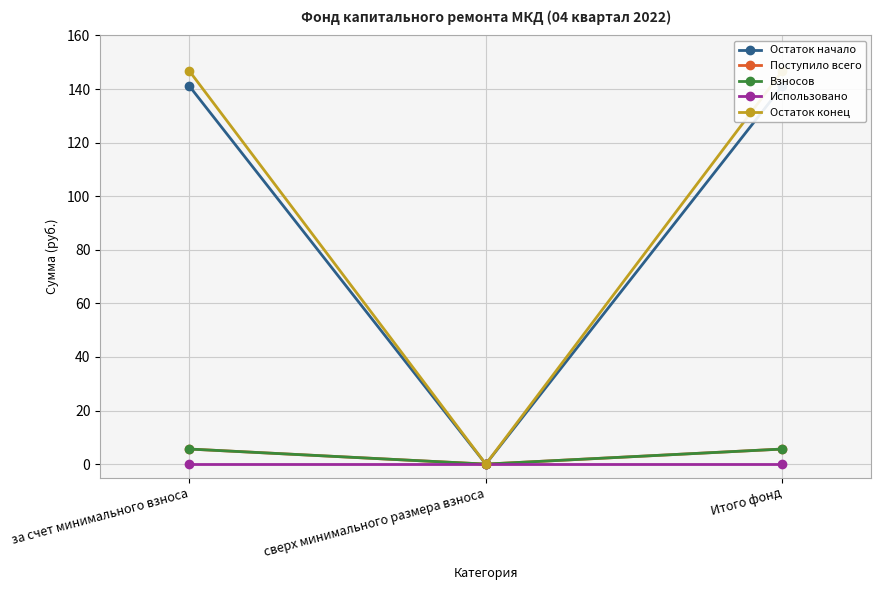

Is it true that Остаток начало equals 38.0 at за счет минимального взноса?

False